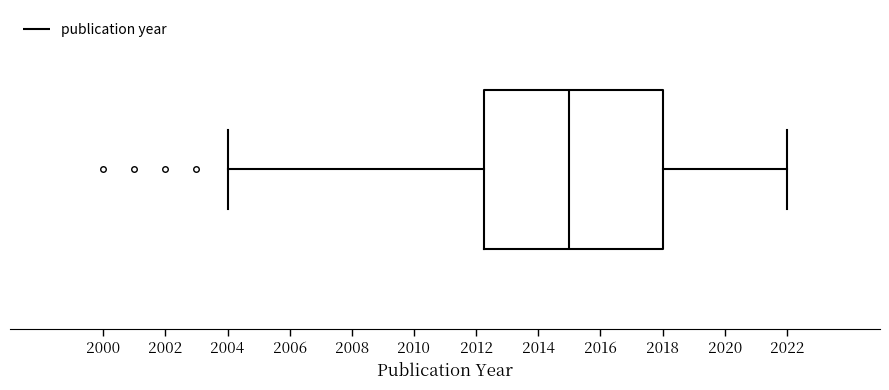

Read this box plot against the x-axis: the position of the median line, the range covered by the box, and the ends of both whiskers. The values are not printed on the chart, so give them approximately, as read against the axis.

median 2015.0, box 2012.2 to 2018.0, whiskers 2004.0 to 2022.0